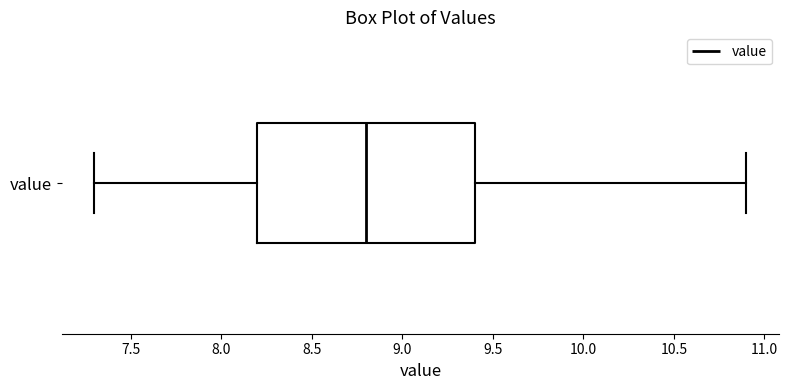

Transcribe this box plot: give where the median line is, the range the box spans, and where the two whiskers end, as read against the x-axis. The values are not printed on the chart, so give them approximately, as read against the axis.

median 8.8, box 8.2 to 9.4, whiskers 7.3 to 10.9